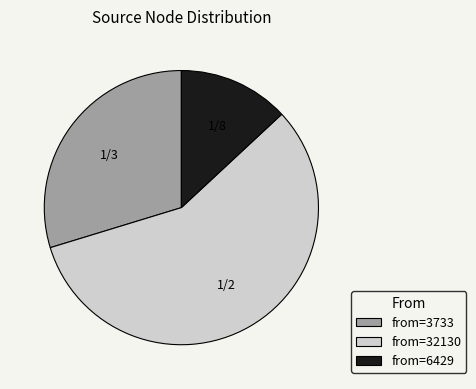

The from=32130 slice represents 70% of the pie. True or false?

False